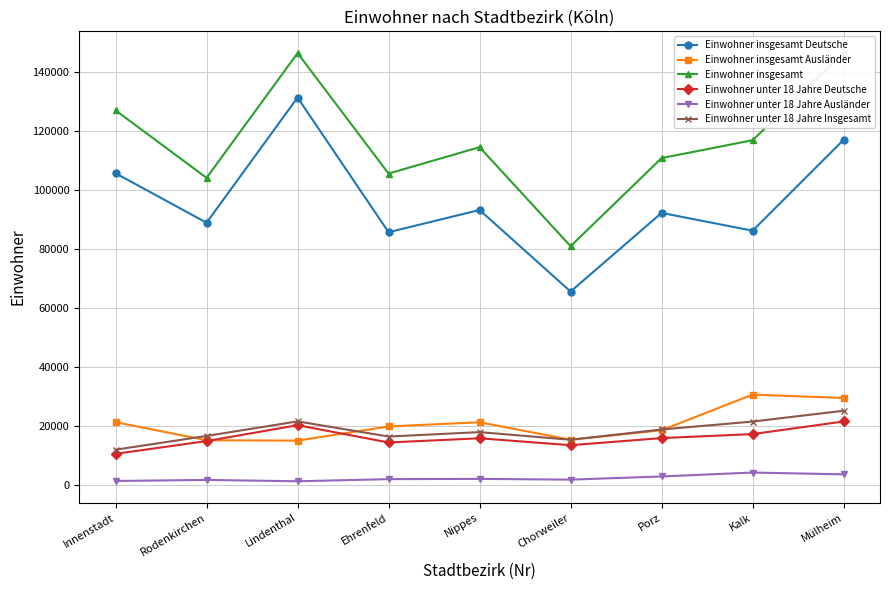

What are all the series names shown in the legend?

Einwohner insgesamt Deutsche, Einwohner insgesamt Ausländer, Einwohner insgesamt, Einwohner unter 18 Jahre Deutsche, Einwohner unter 18 Jahre Ausländer, Einwohner unter 18 Jahre Insgesamt